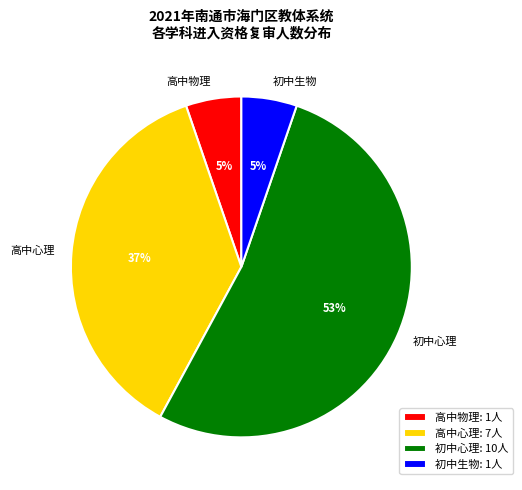

How many segments does this pie chart have?

4